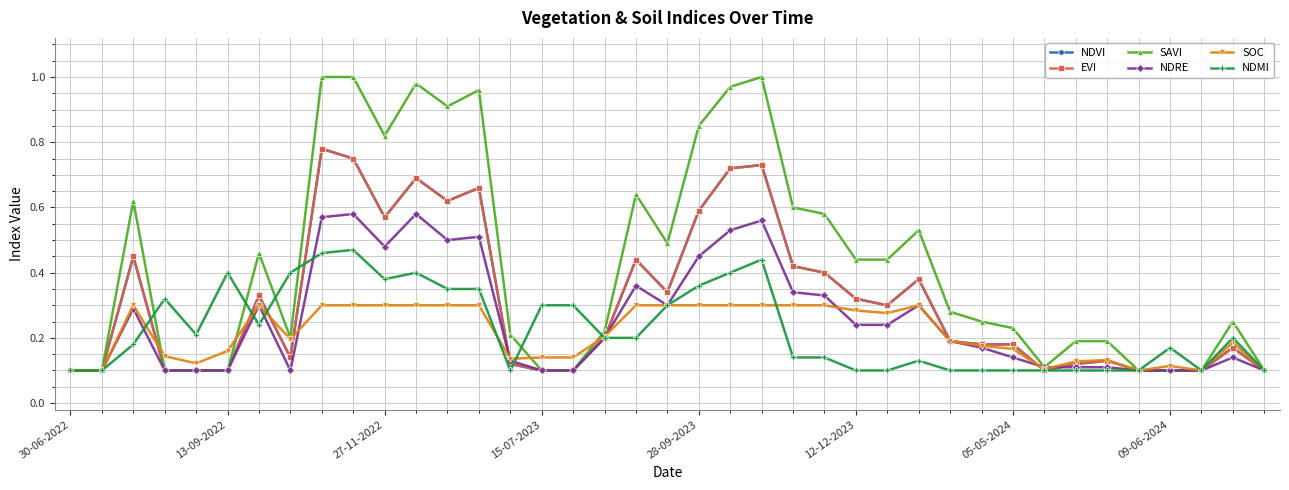

Is this an area chart (filled region under the line)?

No